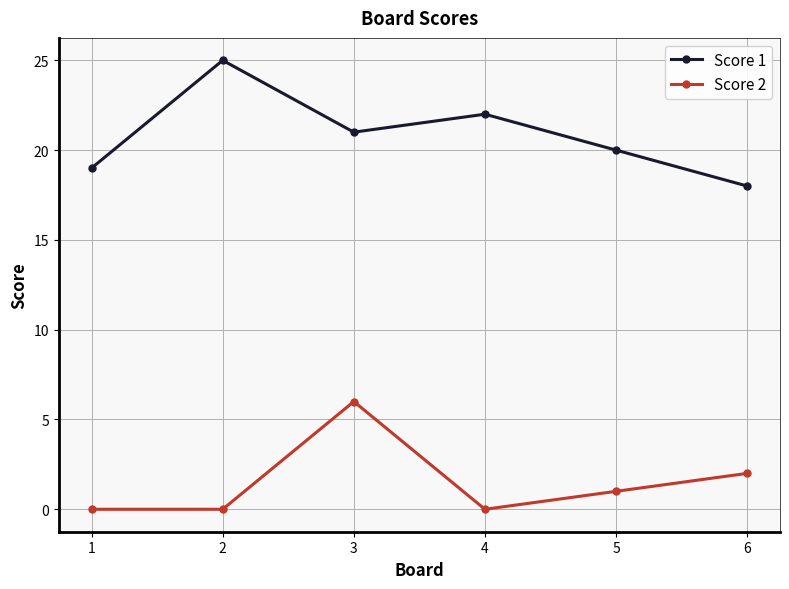

Rank the series at 4 from lowest to highest value.

Score 2, Score 1